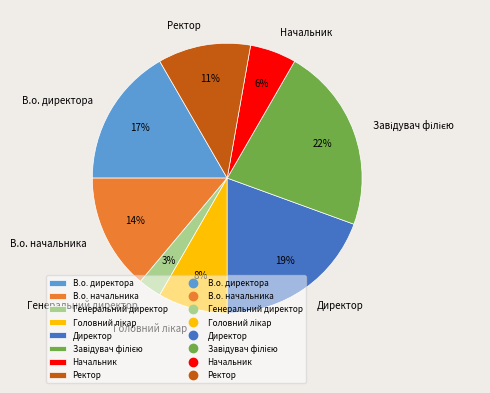

Which has a higher value, Директор or Генеральний директор?

Директор